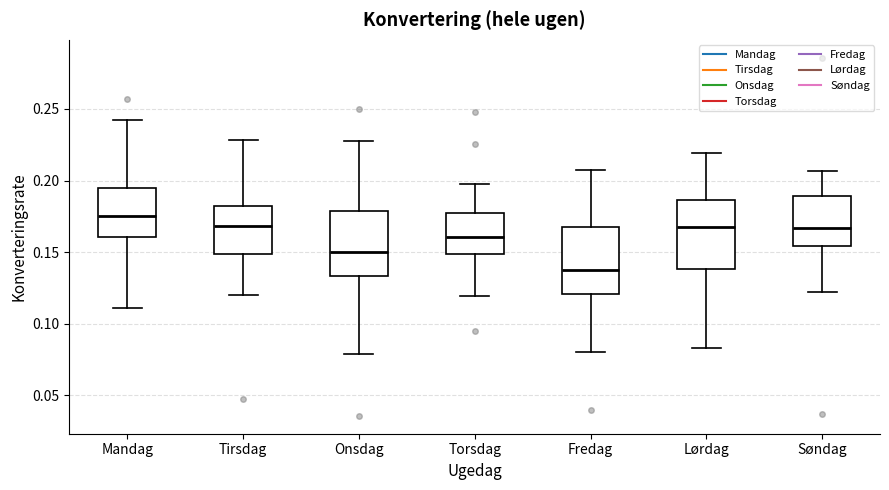

Which box's median line is the lowest?

Fredag